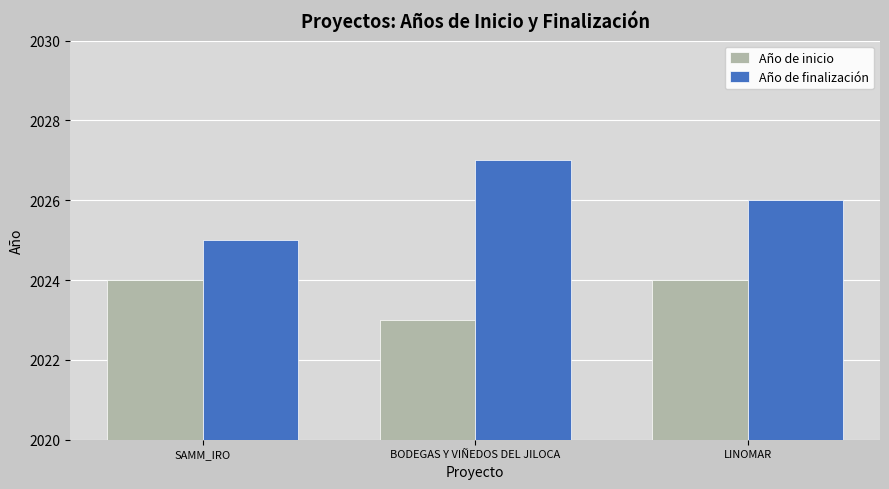

Which category has the lowest value in the Año de inicio series?

BODEGAS Y VIÑEDOS DEL JILOCA